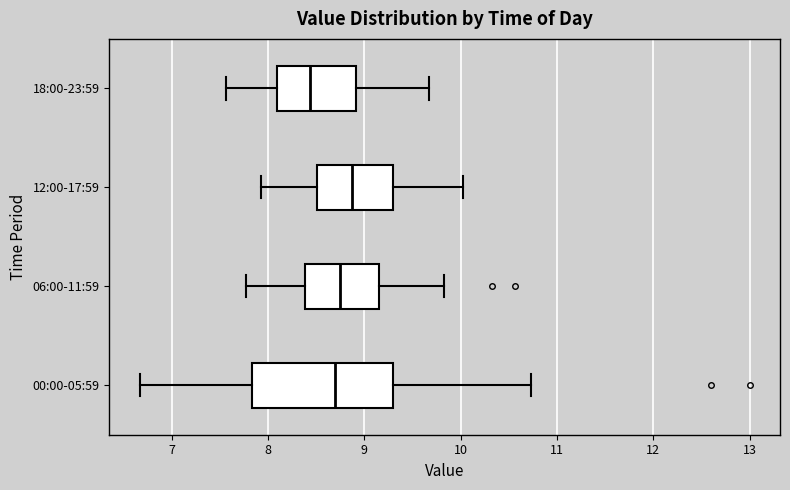

Which box is the widest, from its left edge to its right edge?

00:00-05:59